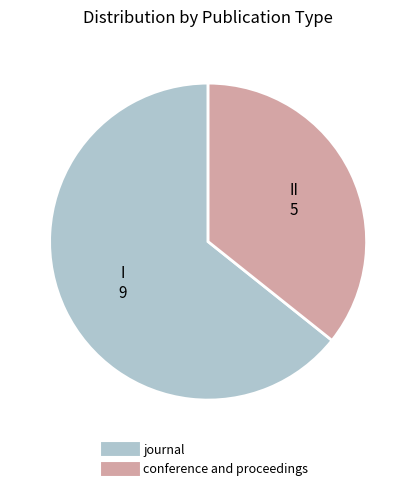

Combined, do journal and conference and proceedings account for over 50%?

Yes